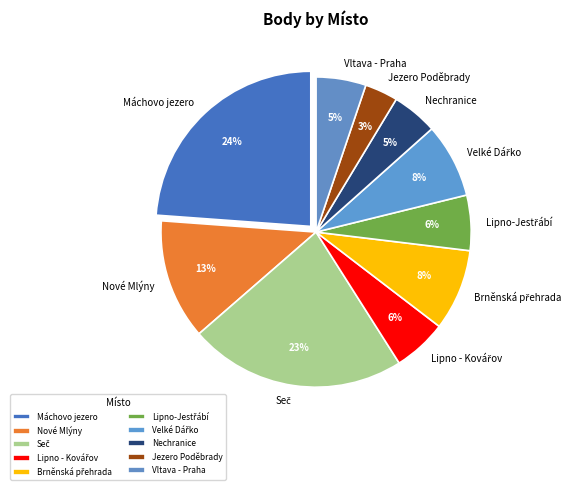

To the nearest percent, what is the combined percentage of Máchovo jezero and Vltava - Praha?

29%